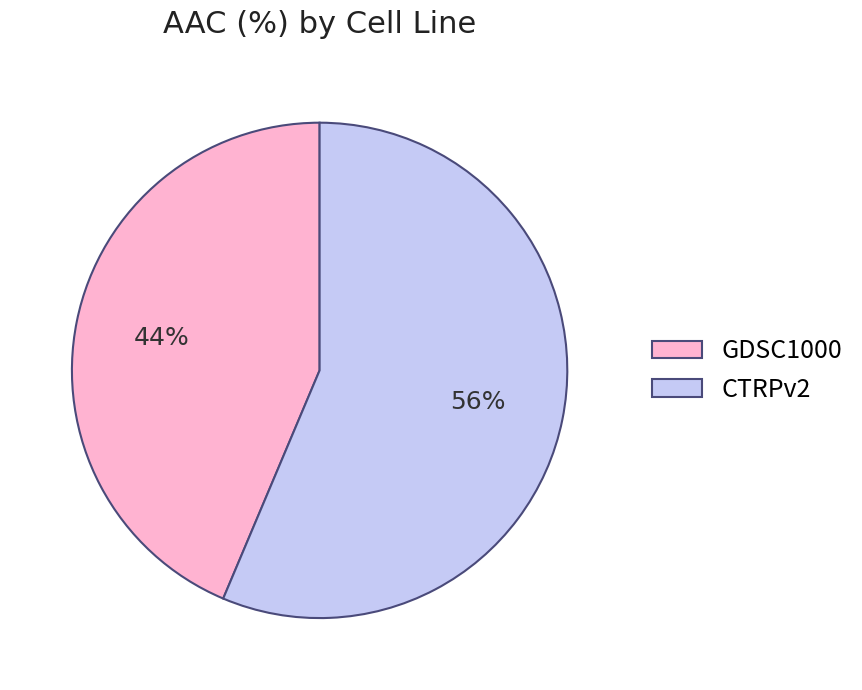

How many slices are in this pie chart?

2